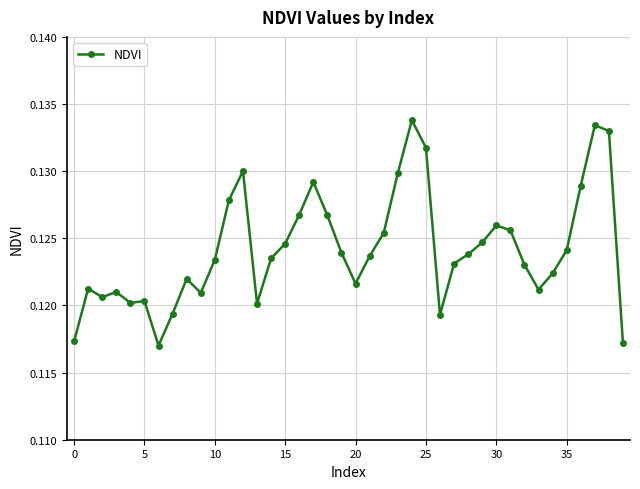

True or false: there are more than 2 points higher than both neighbors.

True